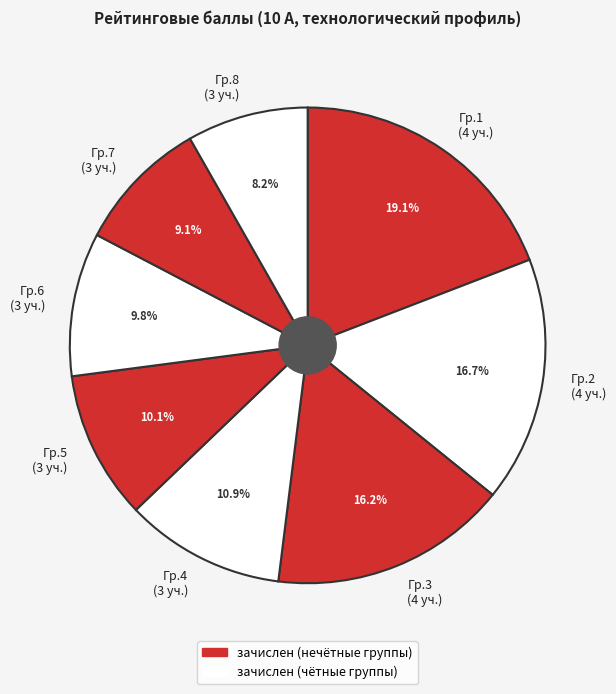

Does Гр.6 (3 уч.) account for over 50% of the chart?

No